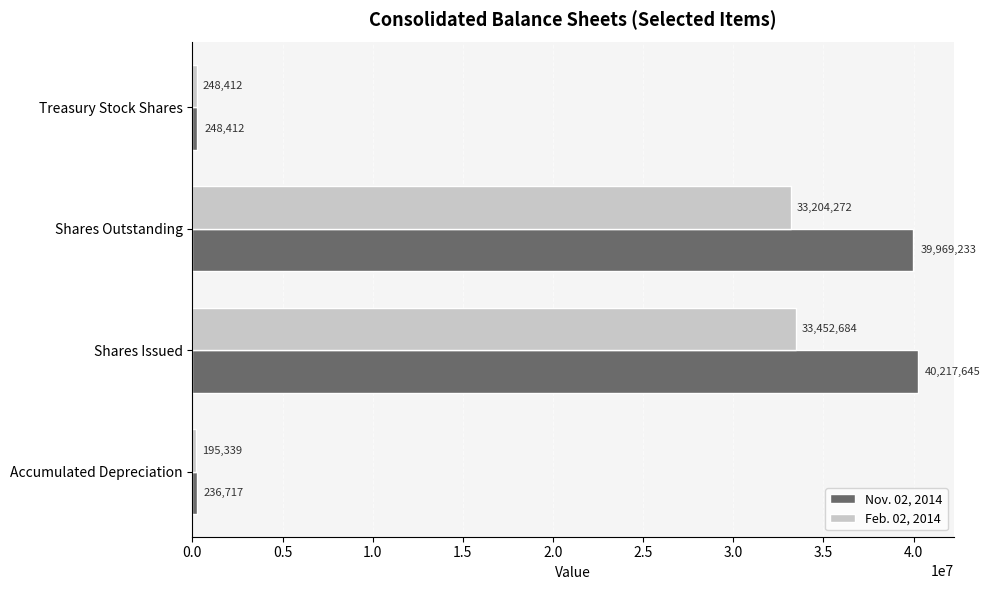

Which series has the largest range (max minus min)?

Nov. 02, 2014